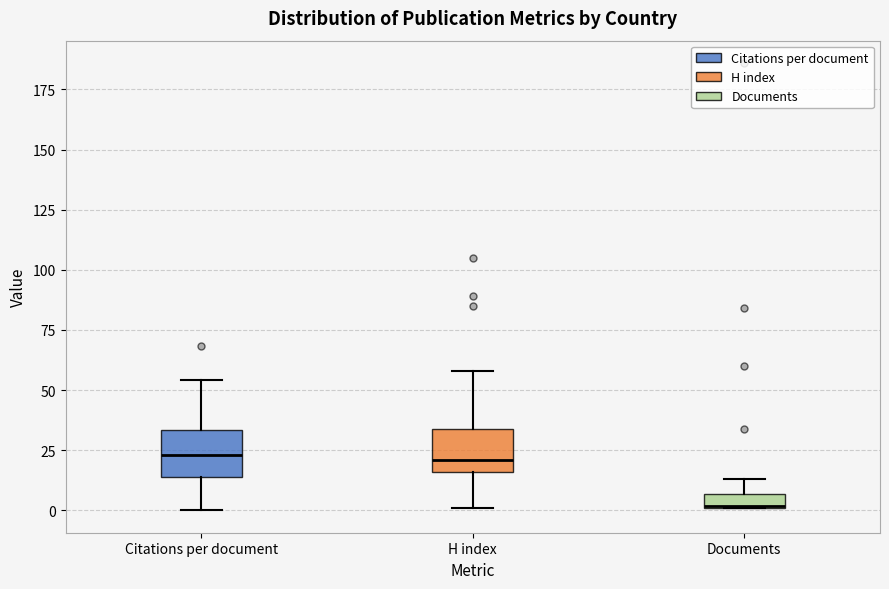

Where is the upper edge of the box for H index on the y-axis? The values are not printed on the chart, so give them approximately, as read against the axis.

35